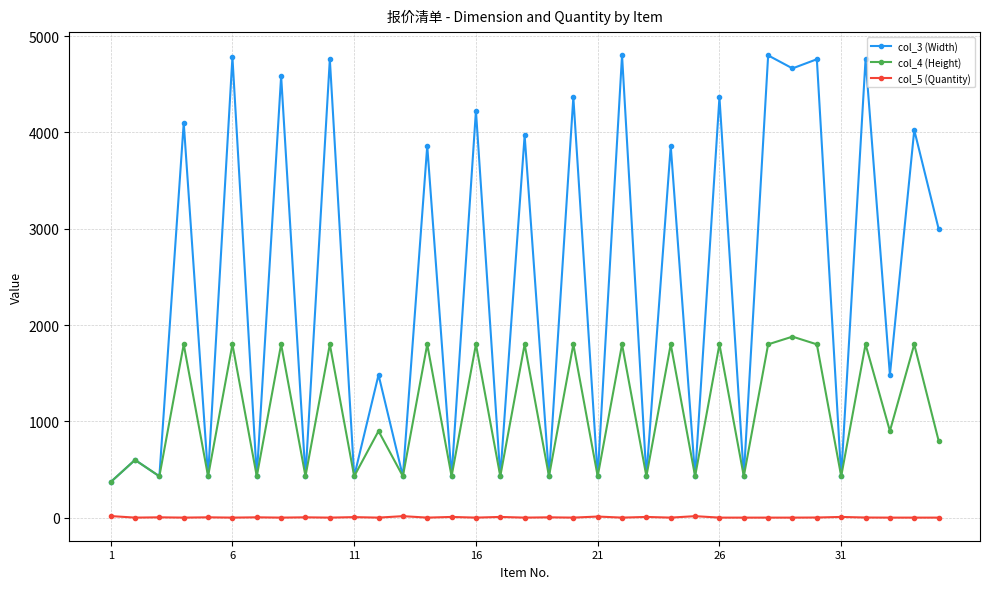

At how many categories does at least one series exceed 240?

35